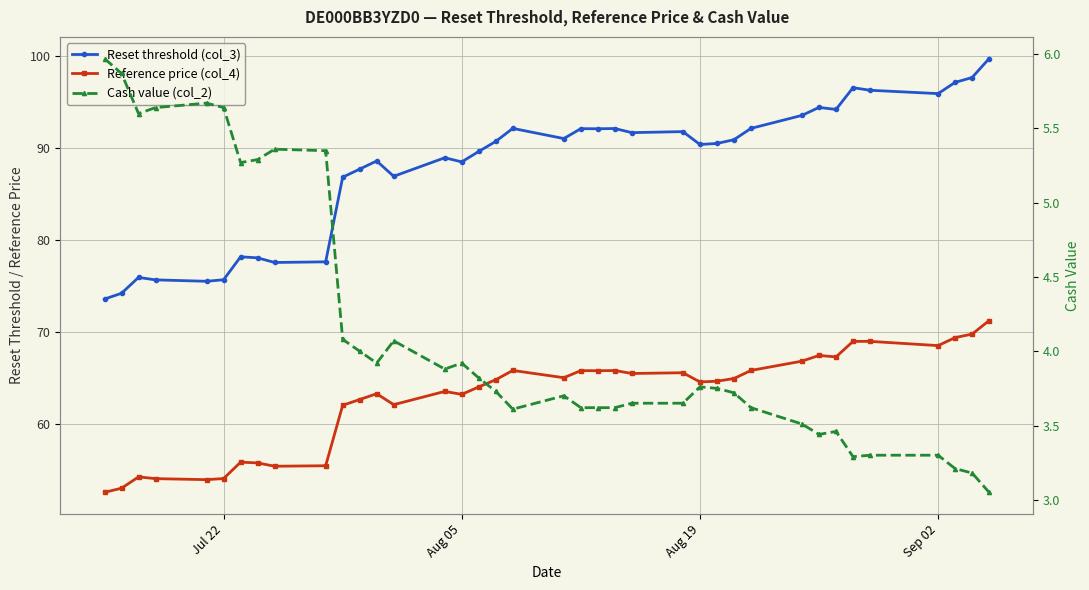

How many lines are shown in the chart?

3